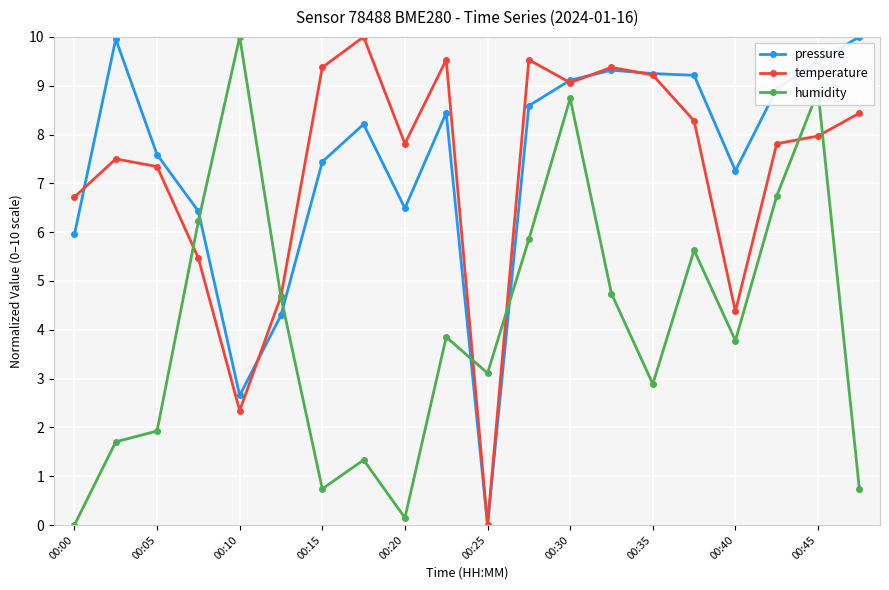

True or false: pressure has more than 2 interior local peaks.

True